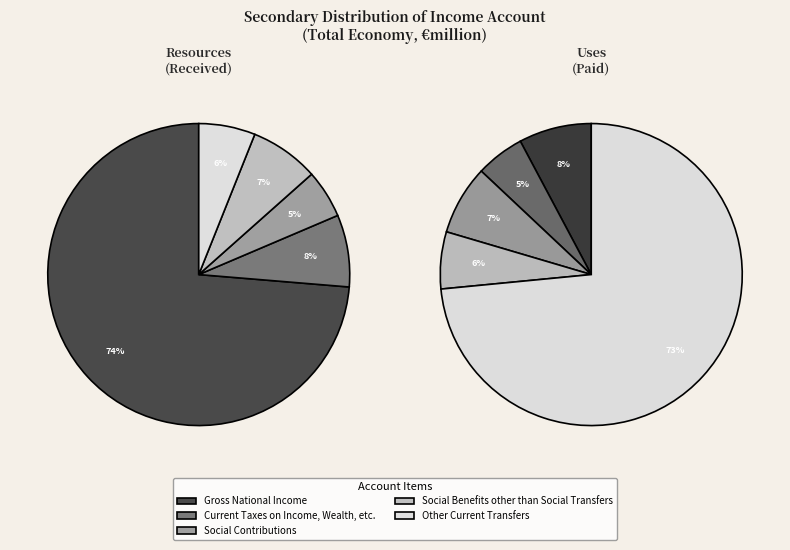

What is the smallest slice in the pie chart?

Social Contributions